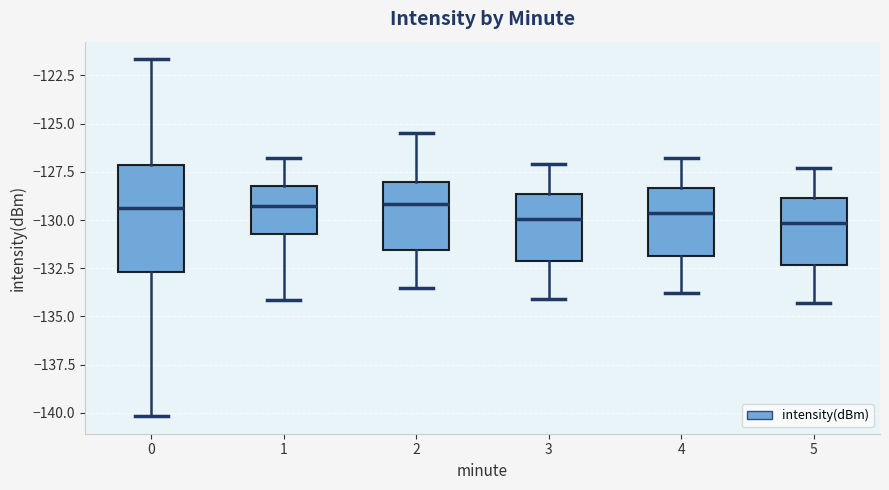

Comparing the boxes themselves (not the whiskers), which one is the tallest?

0